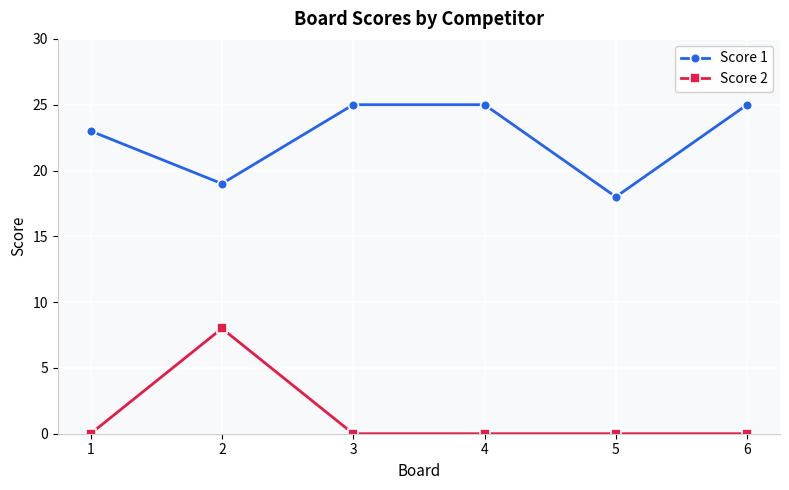

How many Score 2 values are between 0 and 1?

5